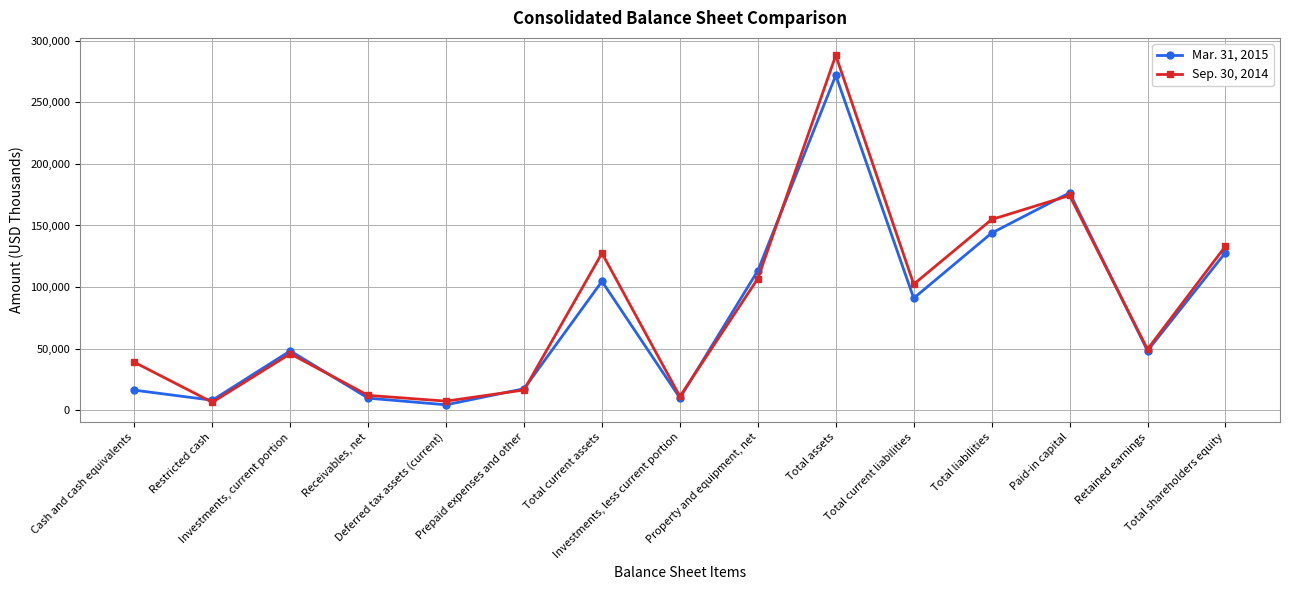

True or false: Sep. 30, 2014 has more than 0 interior local peaks.

True